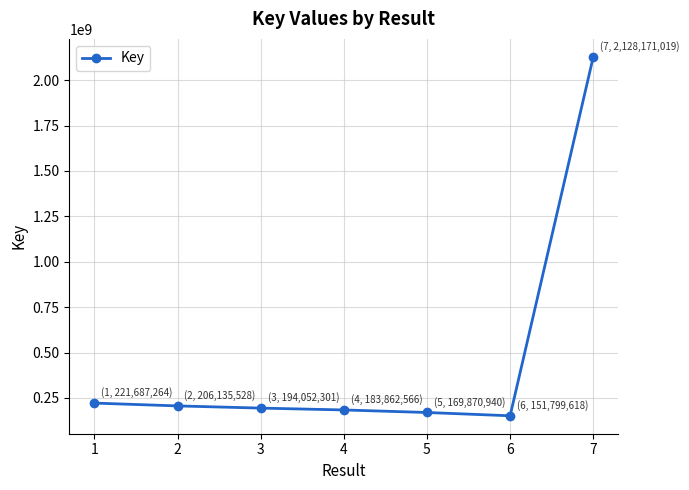

Reading left to right, what are all the values shown in this chart?

1=221687264	2=206135528	3=194052301	4=183862566	5=169870940	6=151799618	7=2128171019